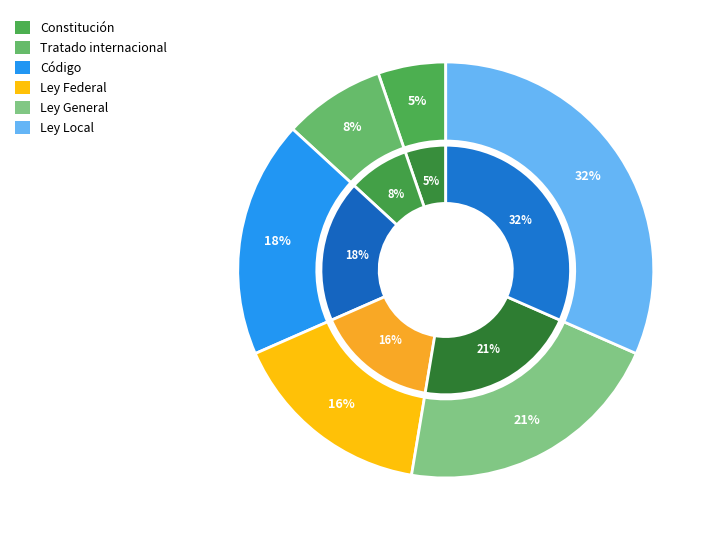

Is it true that Ley Federal is 33% of the pie?

False